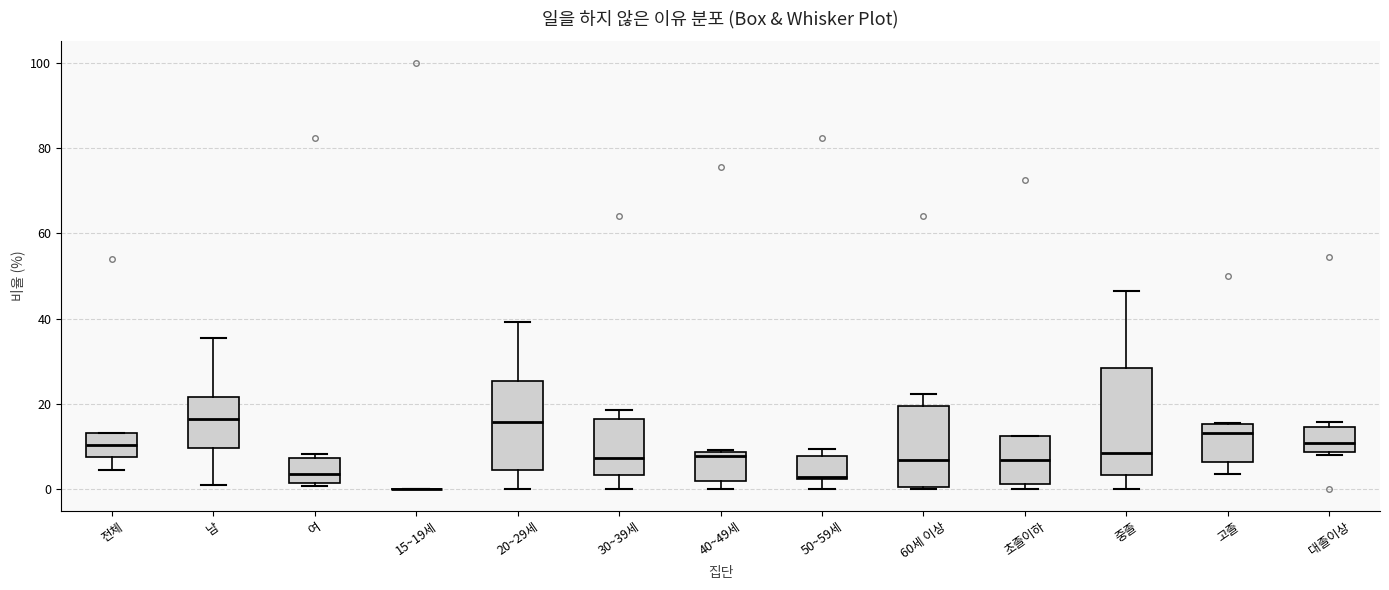

Reading left to right, transcribe this box plot: for each box, give where its median line is, the range the box spans, and where its two whiskers end, as read against the y-axis. The values are not printed on the chart, so give them approximately, as read against the axis.

전체: median 10, box 8 to 14, whiskers 4 to 14
남: median 16, box 10 to 22, whiskers 2 to 36
여: median 4, box 2 to 8, whiskers 0 to 8 (just above the box's upper edge)
15~19세: box collapsed to a line at 0, whiskers 0 to 0
20~29세: median 16, box 4 to 26, whiskers 0 to 40
30~39세: median 8, box 4 to 16, whiskers 0 to 18
40~49세: median 8 (just below the box's upper edge), box 2 to 8, whiskers 0 to 10
50~59세: median 2, box 2 to 8, whiskers 0 to 10
60세 이상: median 6, box 0 to 20, whiskers 0 to 22
초졸이하: median 6, box 2 to 12, whiskers 0 to 12
중졸: median 8, box 4 to 28, whiskers 0 to 46
고졸: median 14, box 6 to 16, whiskers 4 to 16
대졸이상: median 10, box 8 to 14, whiskers 8 (just below the box's lower edge) to 16